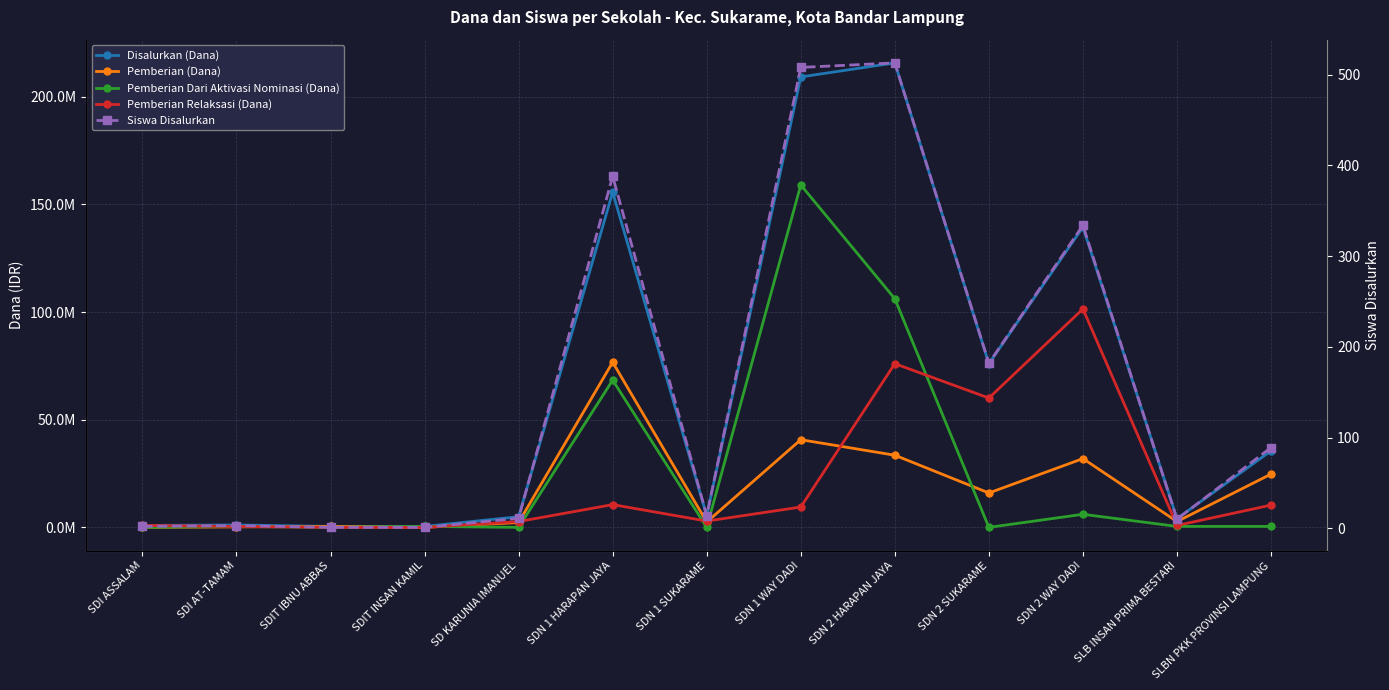

What is the highest value of the Pemberian Relaksasi (Dana) series?

101475000